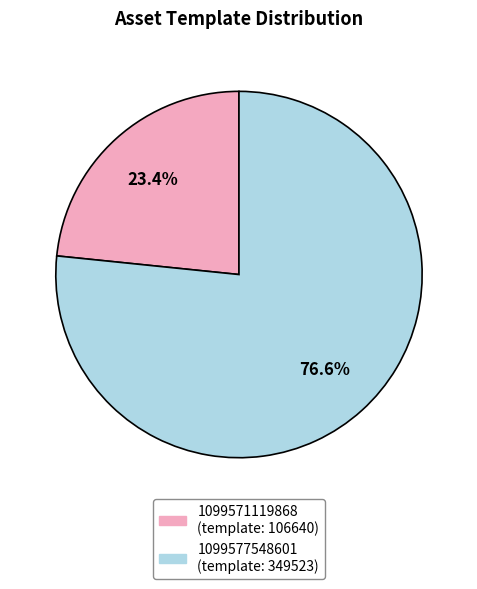

Rank the categories by value from highest to lowest.

1099577548601, 1099571119868